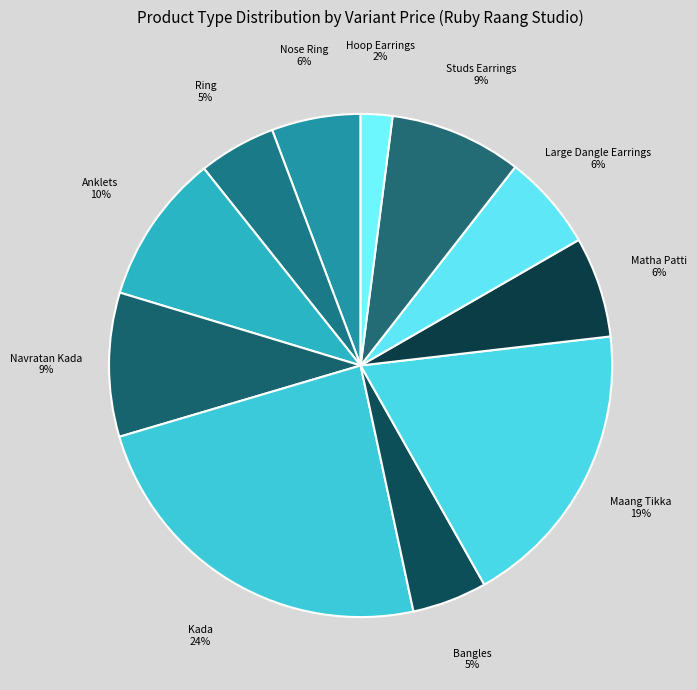

To the nearest percent, what is the average slice percentage?

9%